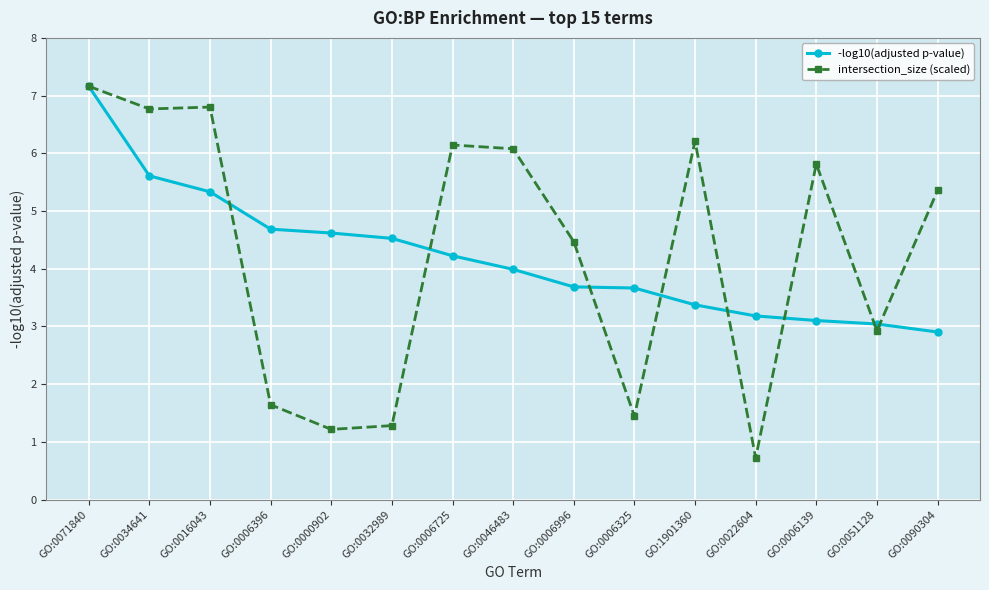

Does the chart display data point markers on the line(s)?

Yes